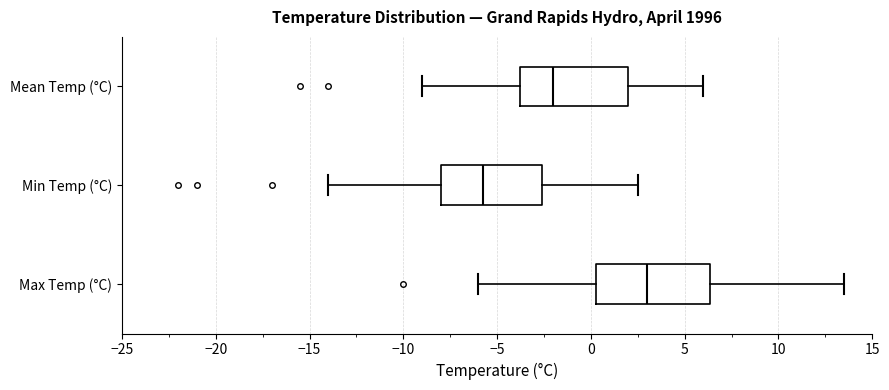

Reading bottom to top, transcribe this box plot: for each box, give where its median line is, the range the box spans, and where its two whiskers end, as read against the x-axis. The values are not printed on the chart, so give them approximately, as read against the axis.

Max Temp (°C): median 3.0, box 0.5 to 6.5, whiskers -6.0 to 13.5
Min Temp (°C): median -5.5, box -8.0 to -2.5, whiskers -14.0 to 2.5
Mean Temp (°C): median -2.0, box -4.0 to 2.0, whiskers -9.0 to 6.0